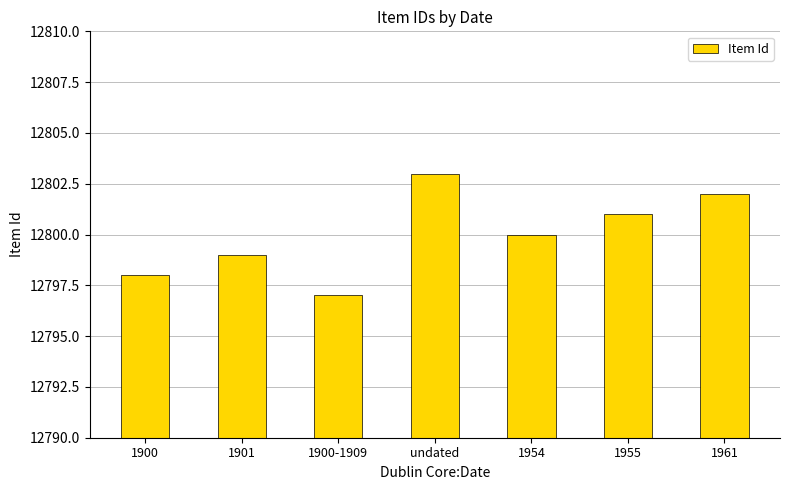

How many distinct data groups are displayed?

1